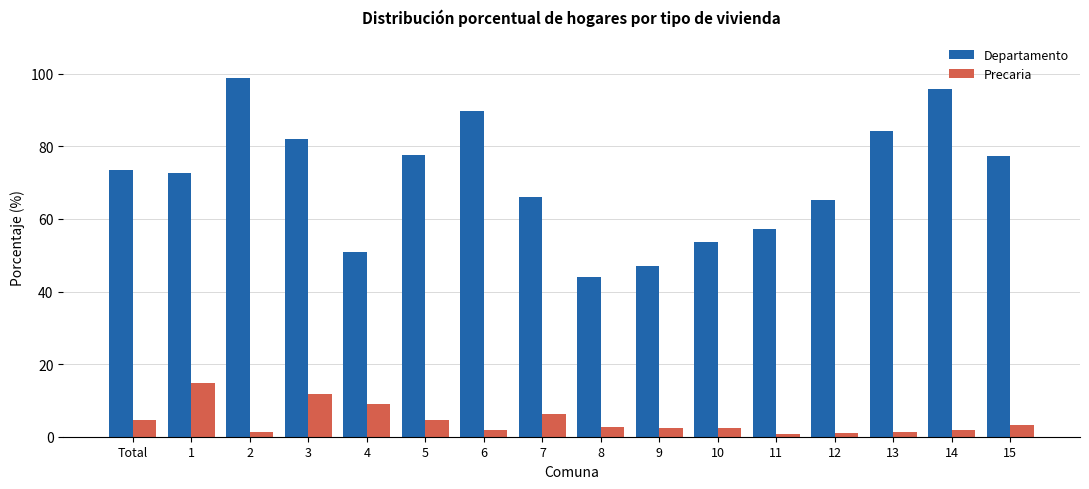

Rank the series by their maximum value, from highest to lowest.

Departamento, Precaria